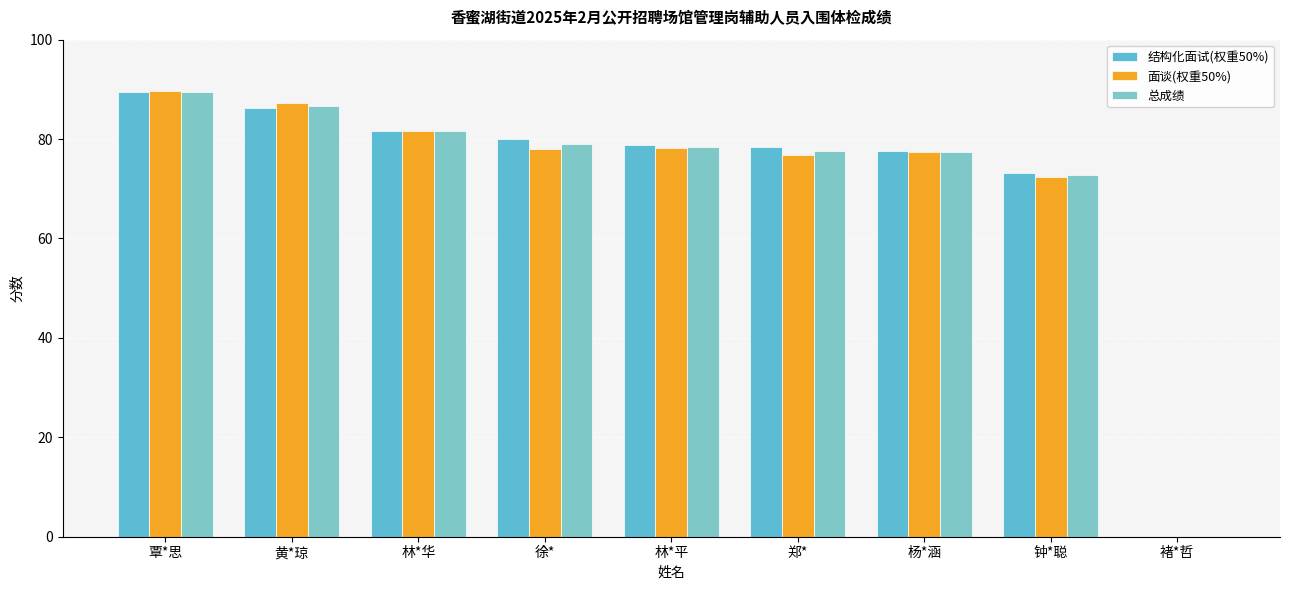

Which series has the widest spread of values?

面谈(权重50%)